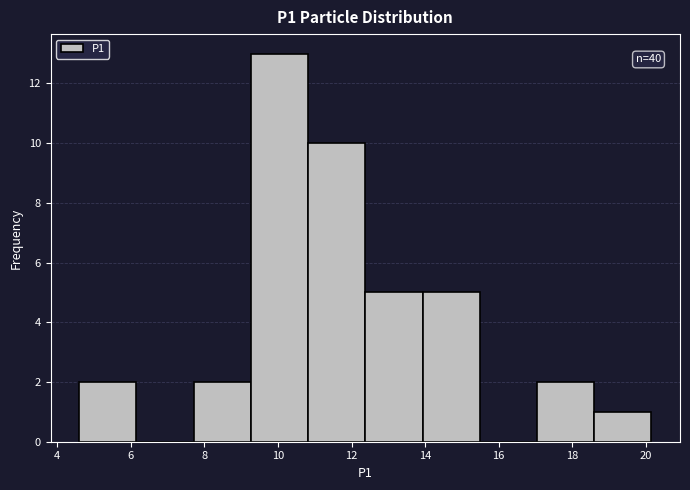

Over which range of the x-axis is the bar tallest?

9.2 to 10.8